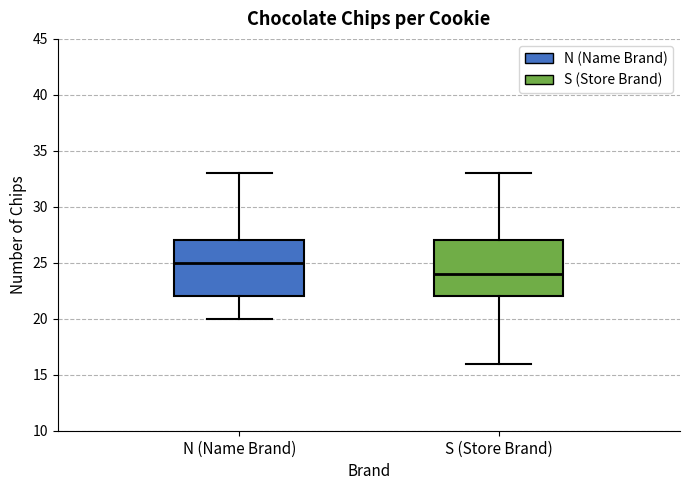

Where does the upper whisker of the box for S (Store Brand) end on the y-axis? The values are not printed on the chart, so give them approximately, as read against the axis.

33